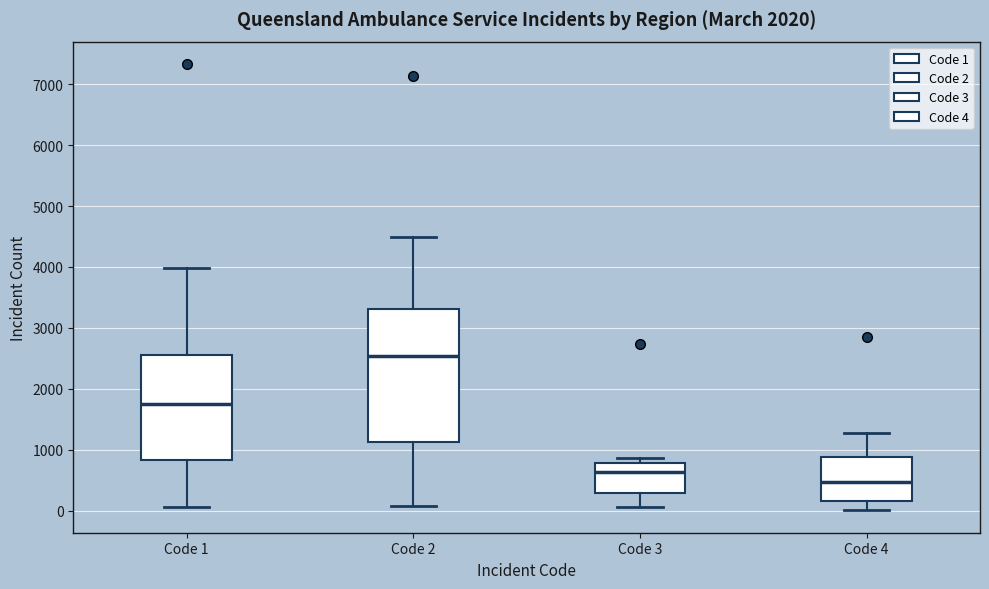

Reading left to right, read every box against the y-axis: the position of its median line, the range the box covers, and the ends of its whiskers. The values are not printed on the chart, so give them approximately, as read against the axis.

Code 1: median 1800, box 800 to 2500, whiskers 100 to 4000
Code 2: median 2500, box 1100 to 3300, whiskers 100 to 4500
Code 3: median 600, box 300 to 800, whiskers 100 to 900
Code 4: median 500, box 200 to 900, whiskers 0 to 1300